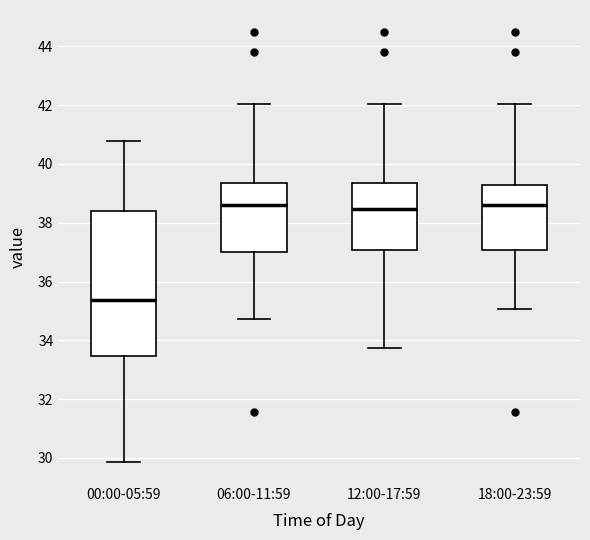

Reading left to right, transcribe this box plot: for each box, give where its median line is, the range the box spans, and where its two whiskers end, as read against the y-axis. The values are not printed on the chart, so give them approximately, as read against the axis.

00:00-05:59: median 35.4, box 33.4 to 38.4, whiskers 29.8 to 40.8
06:00-11:59: median 38.6, box 37.0 to 39.4, whiskers 34.8 to 42.0
12:00-17:59: median 38.4, box 37.0 to 39.4, whiskers 33.8 to 42.0
18:00-23:59: median 38.6, box 37.0 to 39.2, whiskers 35.0 to 42.0